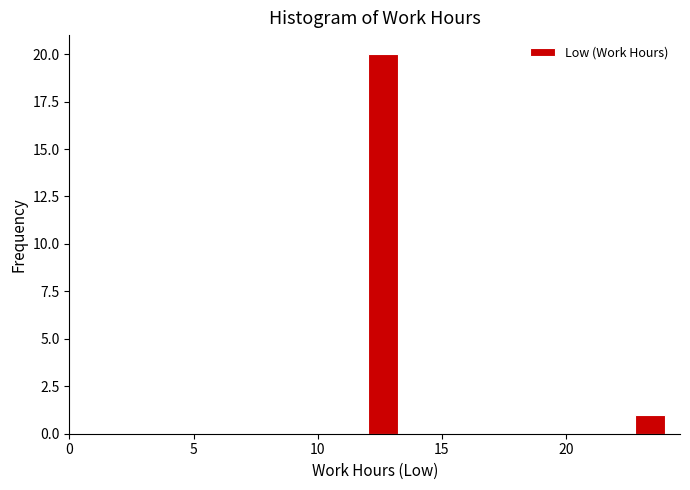

Read against the x-axis, roughly where is the centre of the tallest bar?

12.5